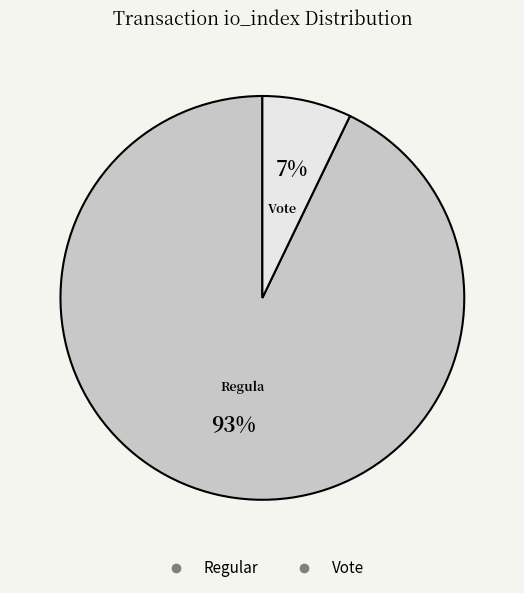

To the nearest percent, what is the average slice percentage?

50%